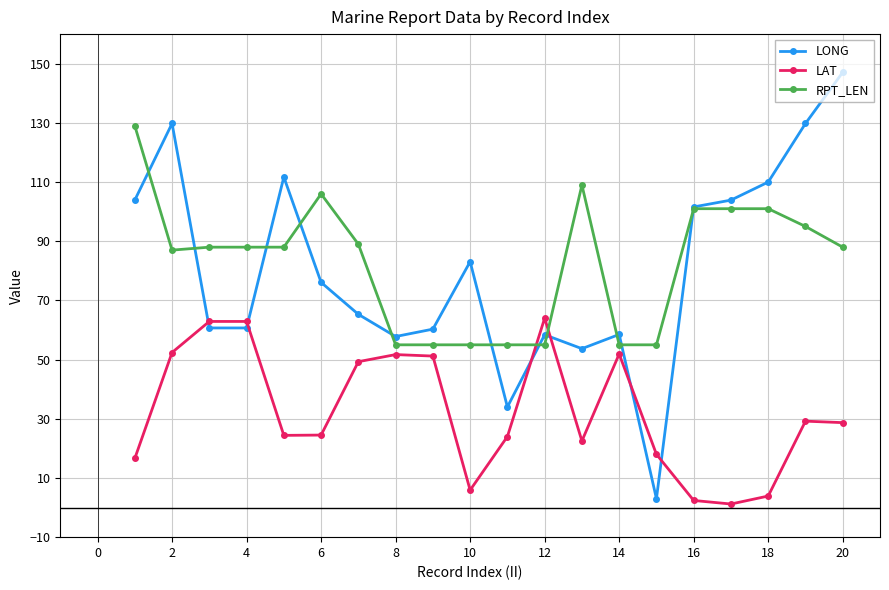

Which series has the widest spread of values?

LONG